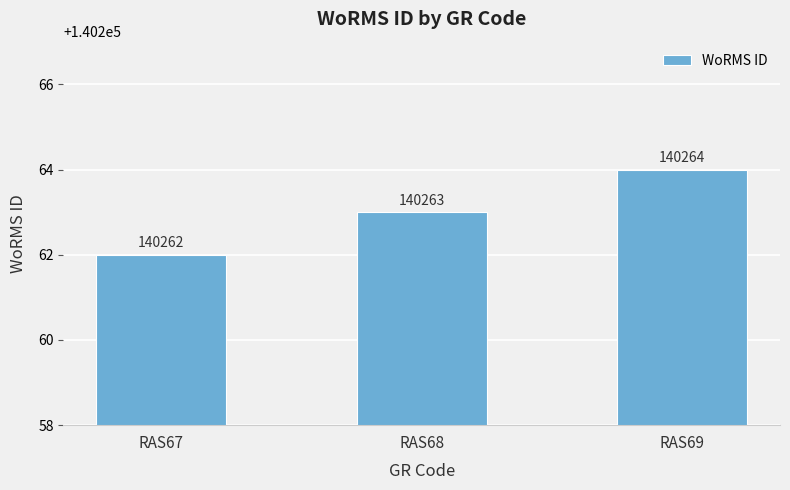

Are the bars grouped side by side (vs. stacked)?

No